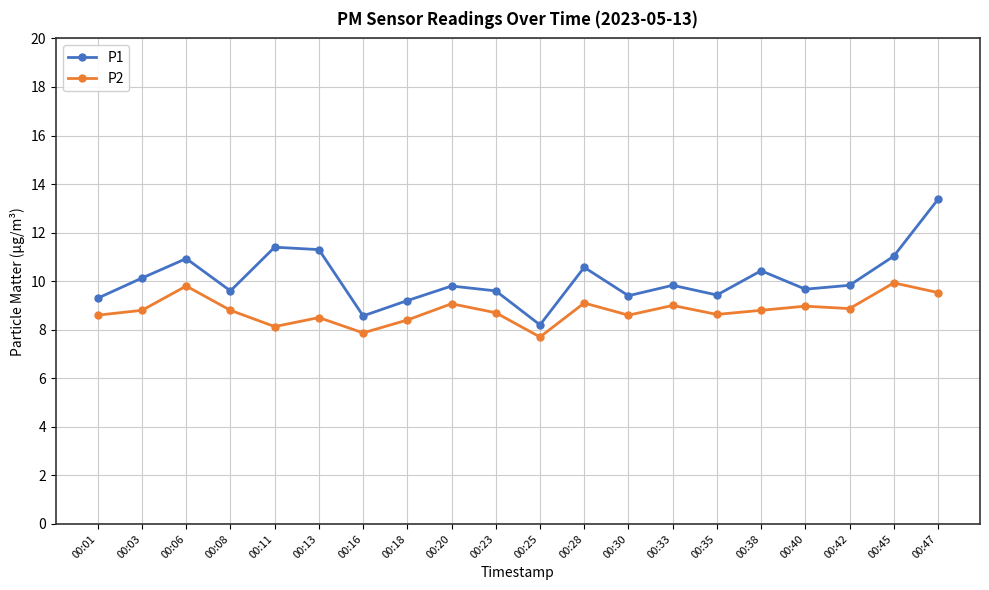

Where does the P1 series first go above 9?

00:01